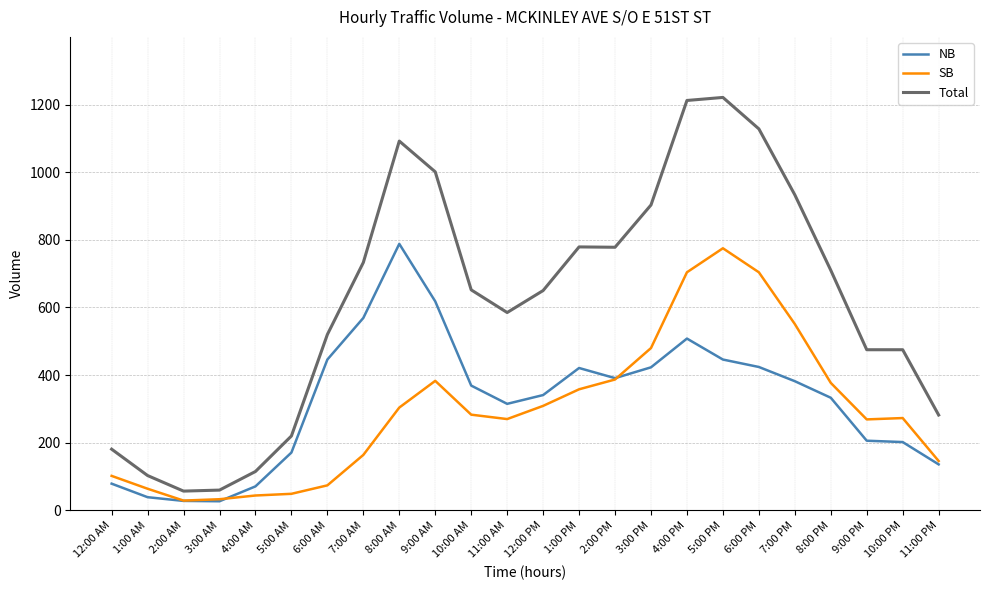

True or false: NB and Total cross at least once.

False